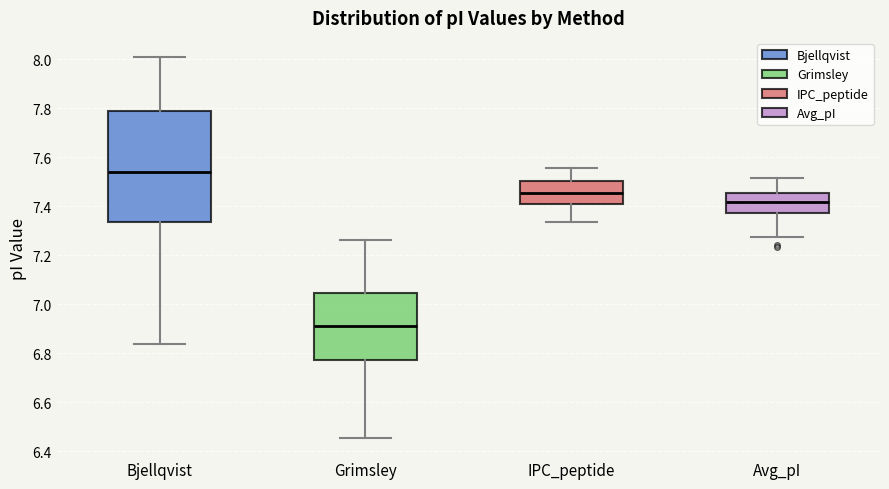

Which box has the lowest median line?

Grimsley